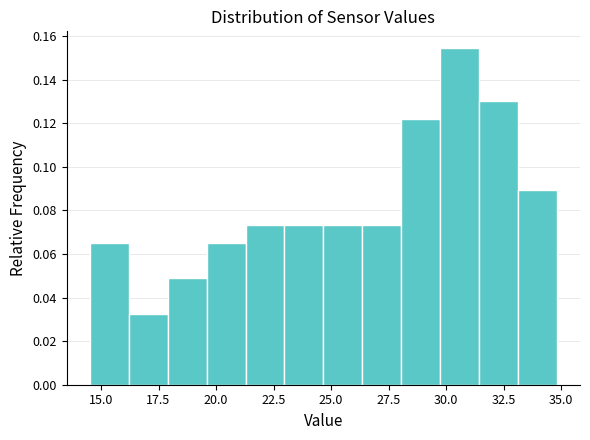

Read against the x-axis, roughly where is the centre of the tallest bar?

30.5